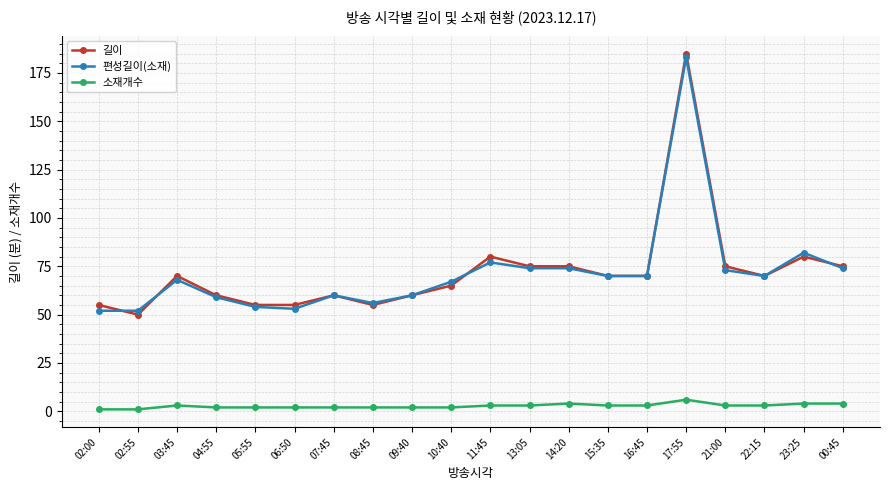

Reading left to right, transcribe all the data shown in this chart.

길이: 55	50	70	60	55	55	60	55	60	65	80	75	75	70	70	185	75	70	80	75
편성길이(소재): 52	52	68	59	54	53	60	56	60	67	77	74	74	70	70	183	73	70	82	74
소재개수: 1	1	3	2	2	2	2	2	2	2	3	3	4	3	3	6	3	3	4	4